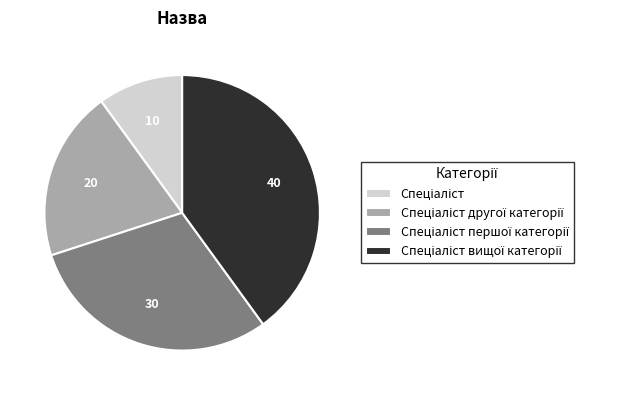

Is there any slice that represents more than half of the pie?

No